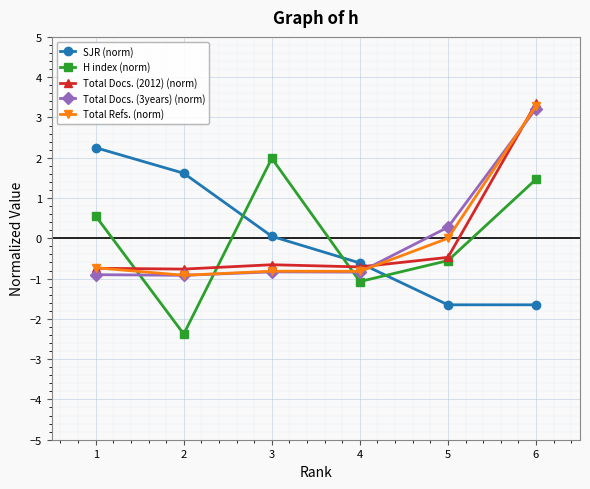

Which series changed the most between 2 and 6?

Total Refs. (norm)